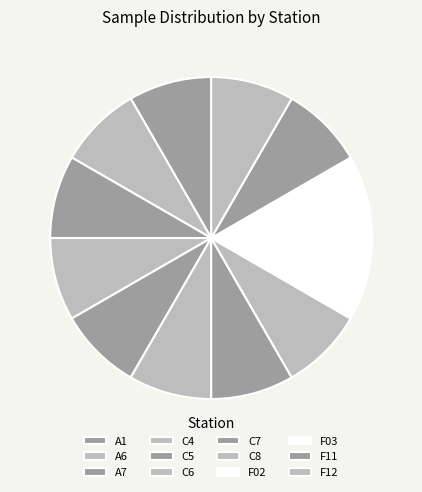

Count the number of slices in the pie.

12